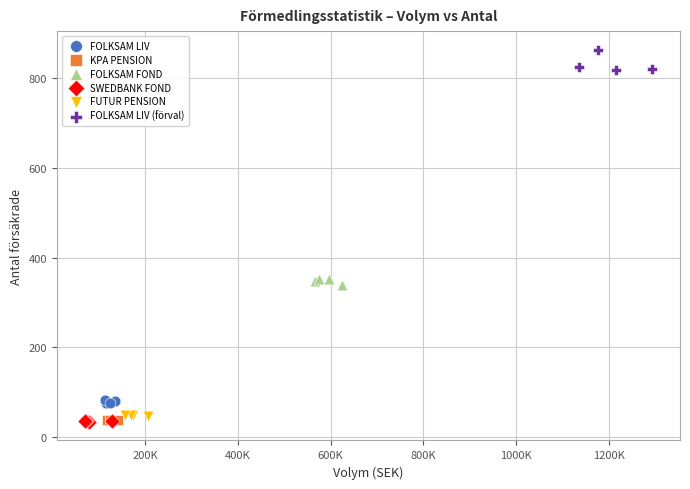

Which series has the widest spread of Y values?

FOLKSAM LIV (förval)